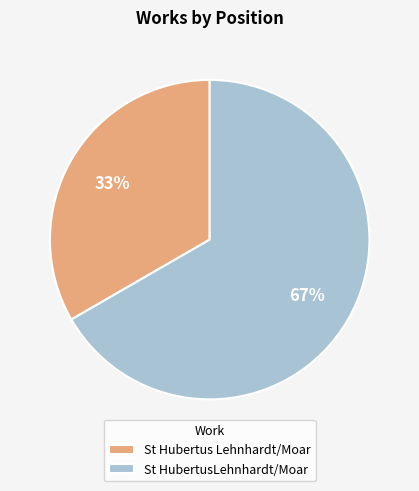

Rank the categories by value from lowest to highest.

St Hubertus Lehnhardt/Moar, St HubertusLehnhardt/Moar